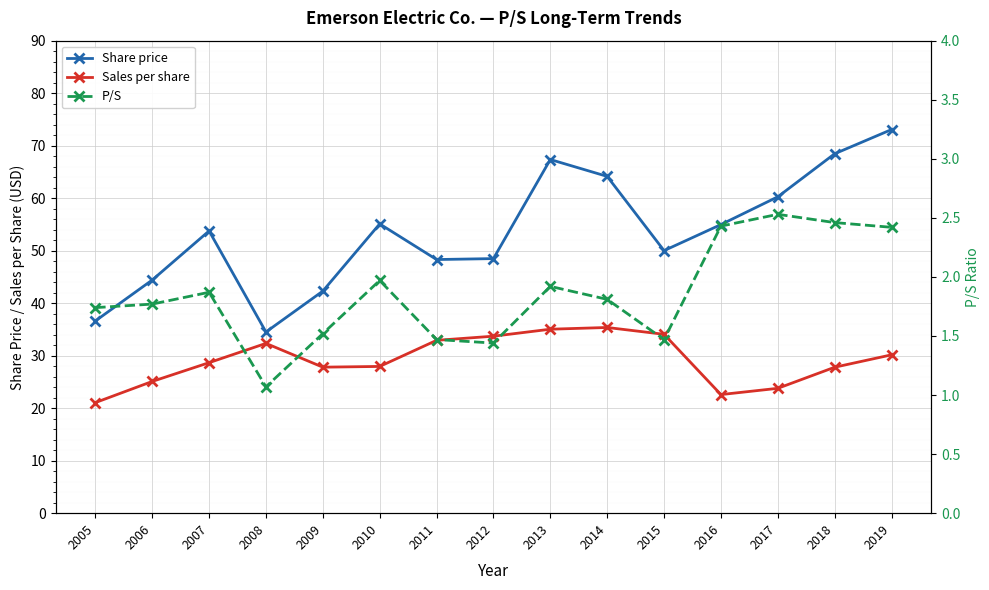

What is the total value across all series at 2012?

83.6